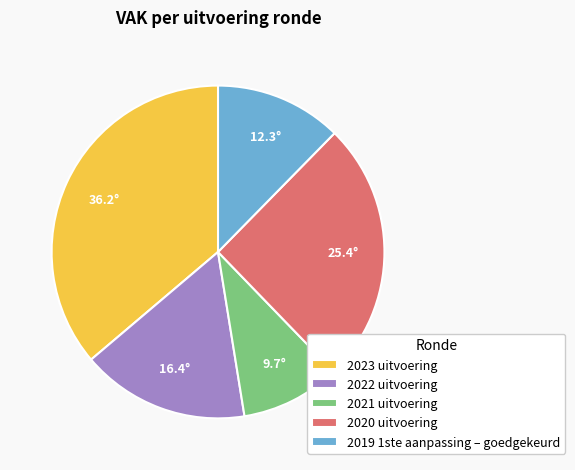

Approximately how many times larger is the value at 2023 uitvoering compared to 2021 uitvoering?

3.7